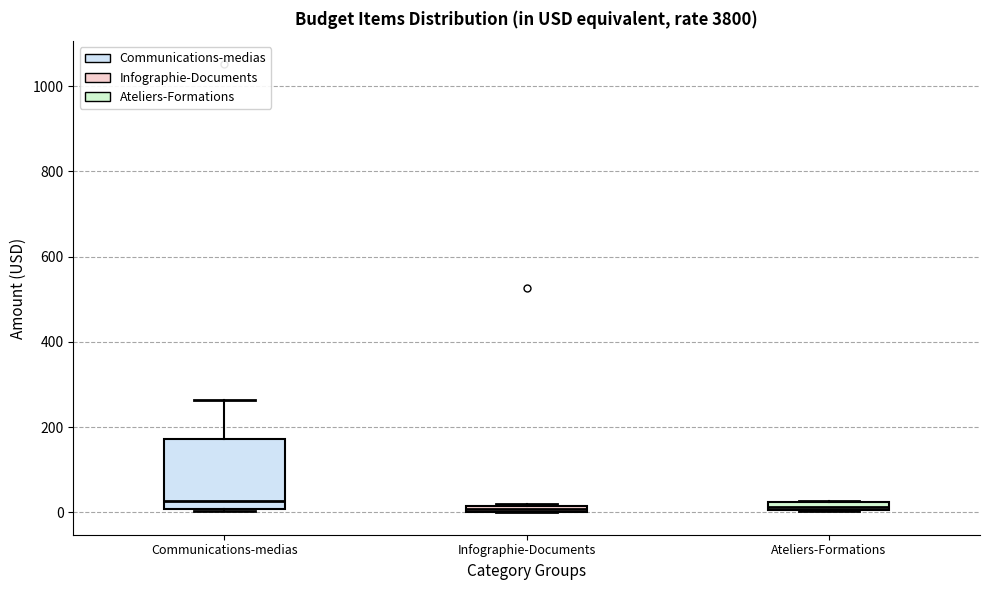

Where is the upper edge of the box for Ateliers-Formations on the y-axis? The values are not printed on the chart, so give them approximately, as read against the axis.

20